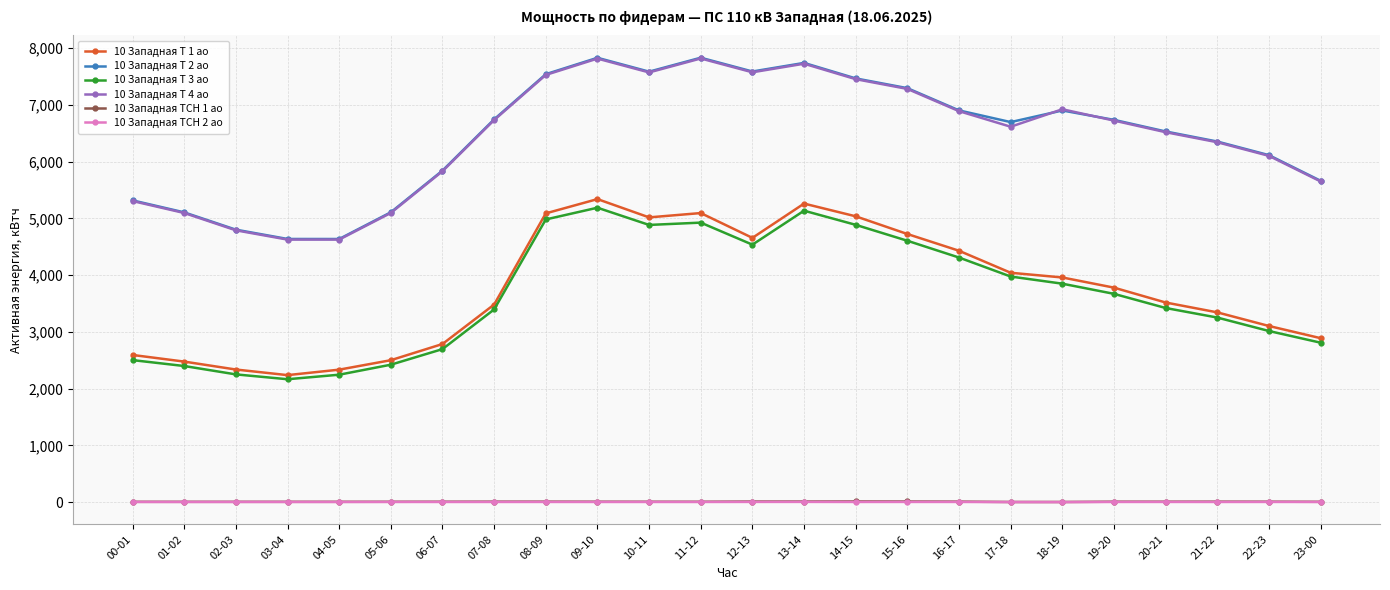

True or false: 10 Западная Т 2 ао and 10 Западная Т 3 ао intersect in this chart.

False